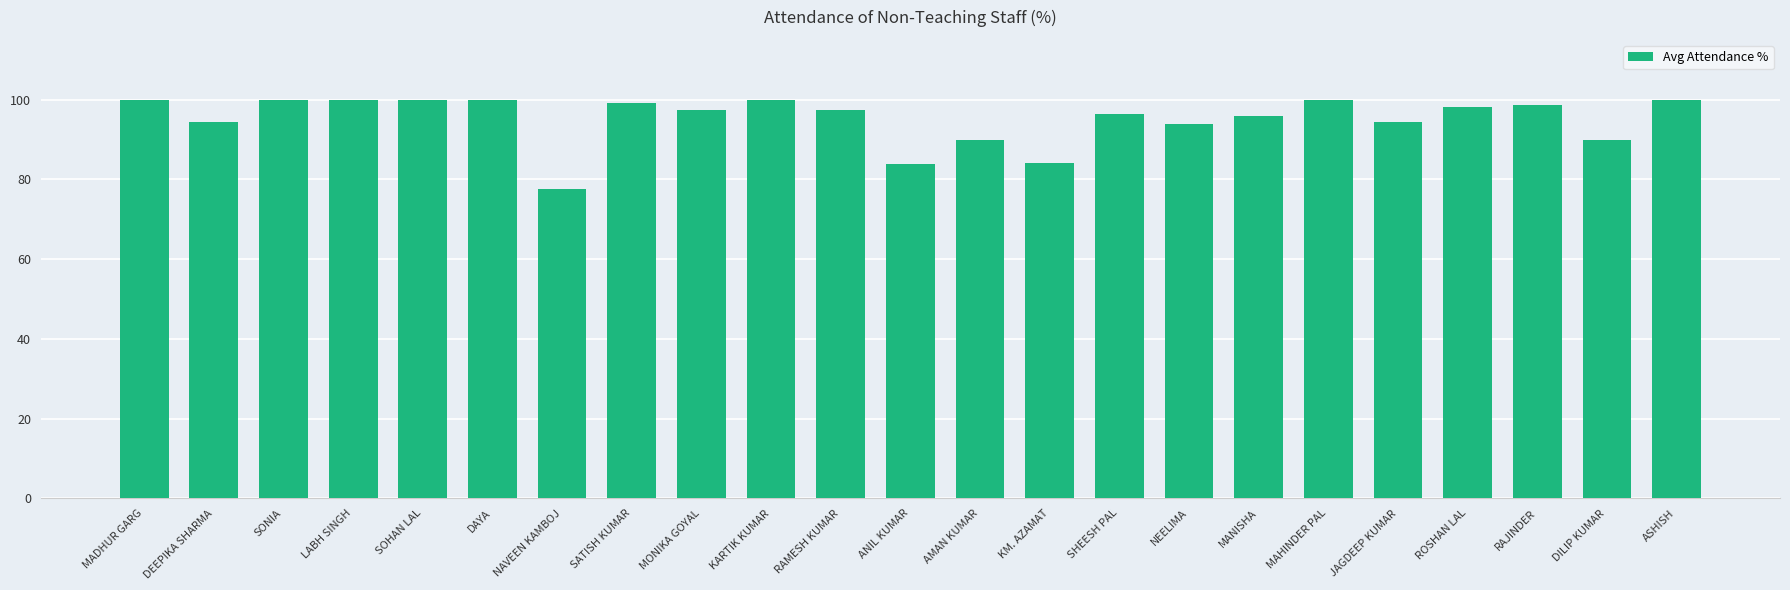

Between LABH SINGH and DILIP KUMAR, which is larger?

LABH SINGH